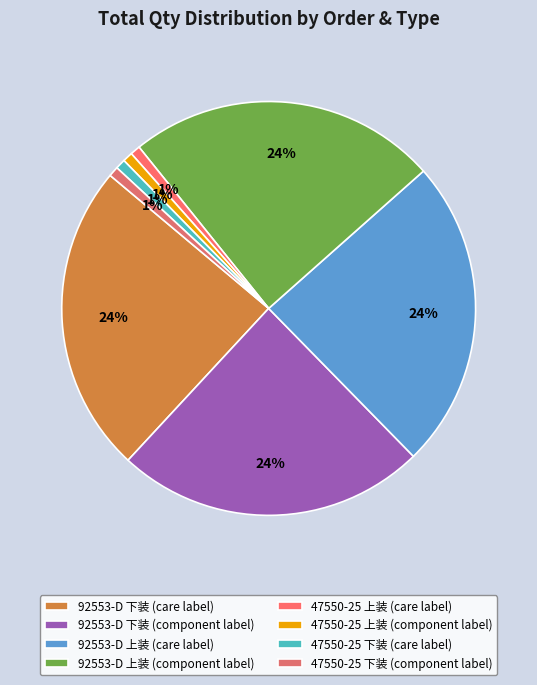

To the nearest percent, what portion does 92553-D 下装 (component label) represent?

24%